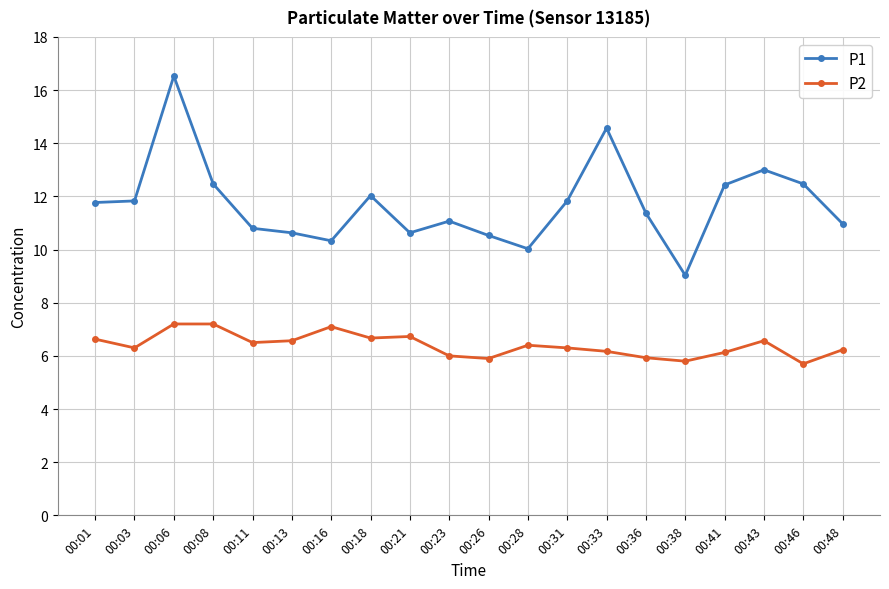

How many lines are shown in the chart?

2